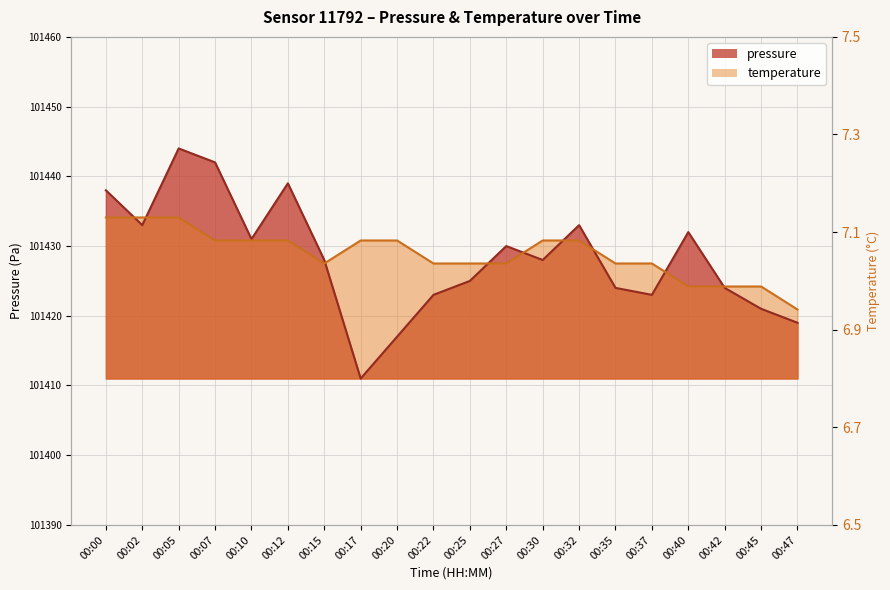

Rank the series at 00:40 from lowest to highest value.

temperature, pressure